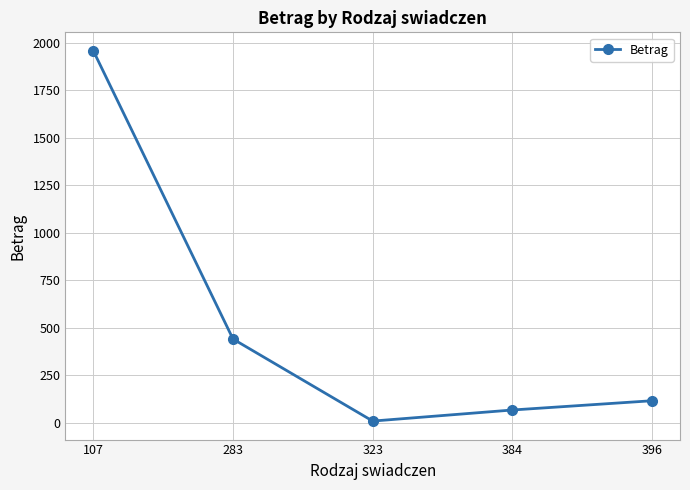

Reading left to right, transcribe all the data shown in this chart.

107=1957.8	283=440.5	323=8.6	384=66.9	396=115.7